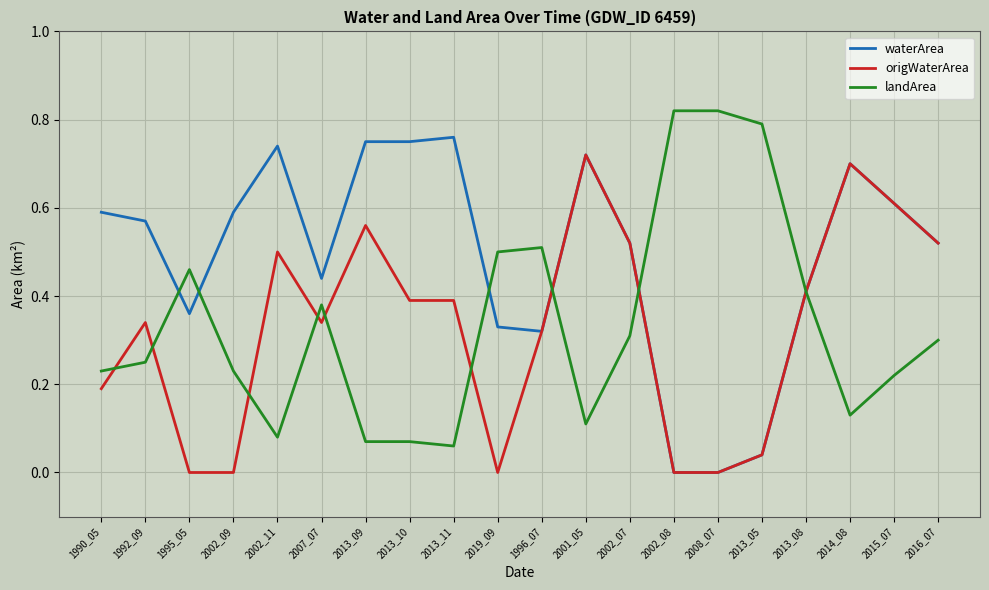

Which series has the largest total across all categories?

waterArea